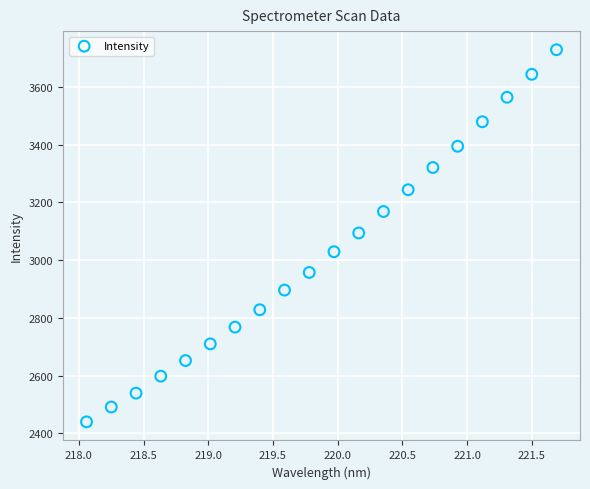

What is the range of X values (max minus min)?

3.6